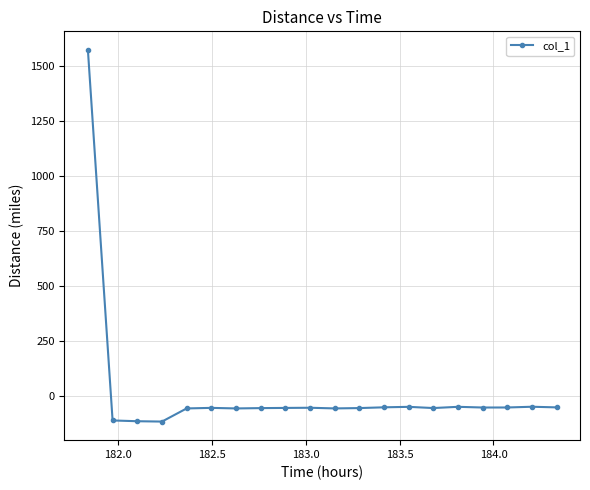

Count the number of values greater than -54.

8